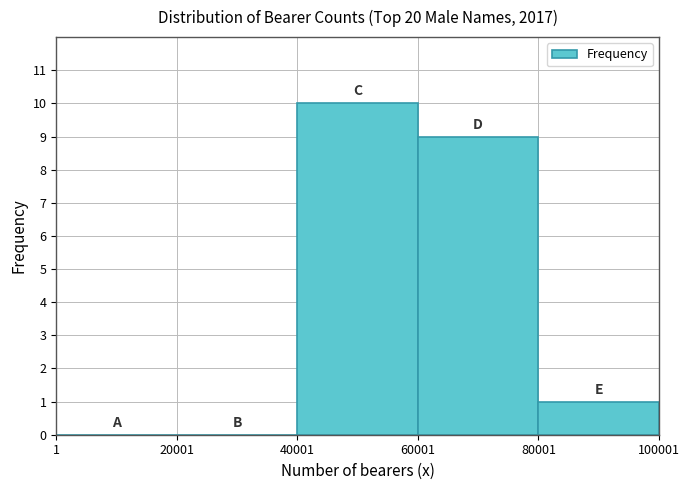

What is the height of the bar covering 80001 to 100001 on the x-axis? The values are not printed on the chart, so give them approximately, as read against the axis.

1